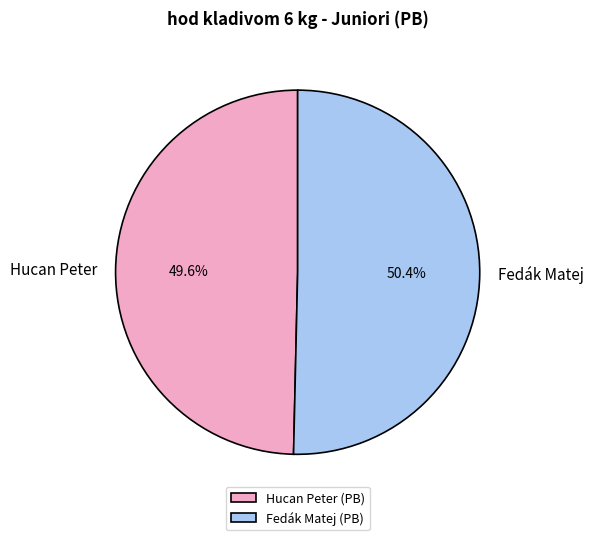

To the nearest percent, what percentage of the pie is Fedák Matej?

50%